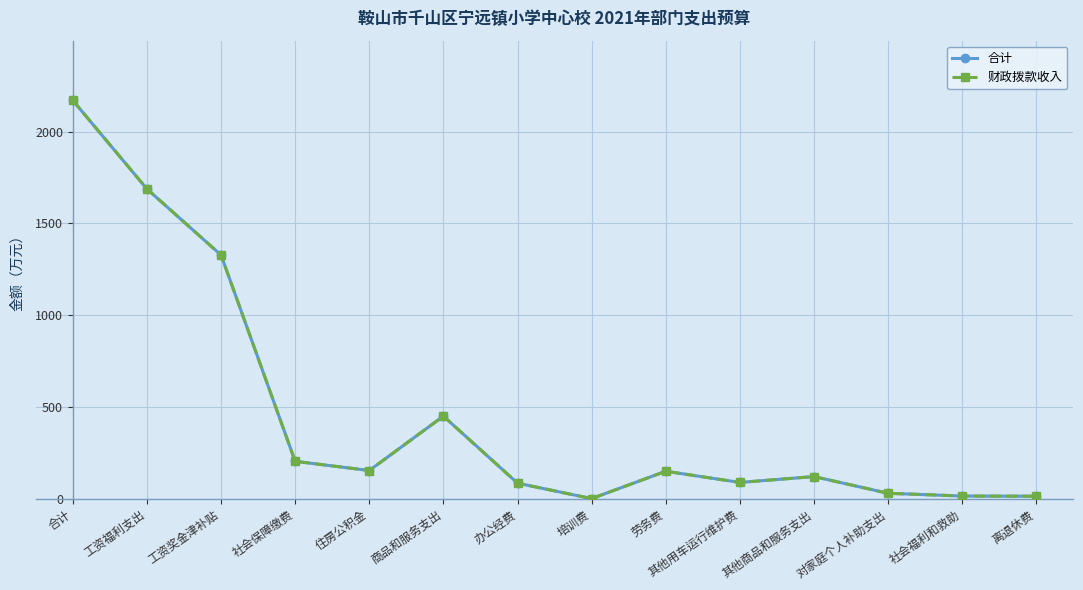

How many interior local valleys does the 合计 series have?

3